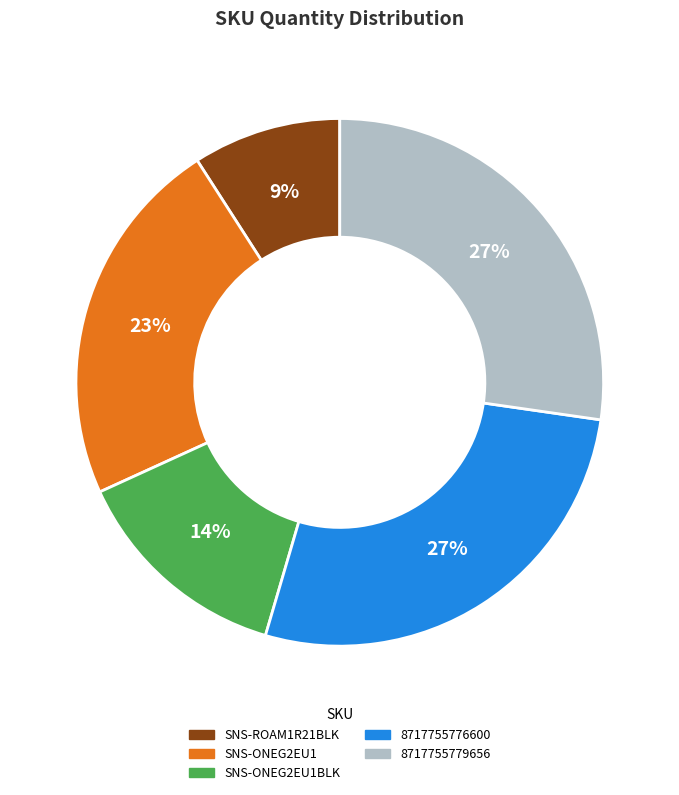

Is there a majority slice in this chart?

No